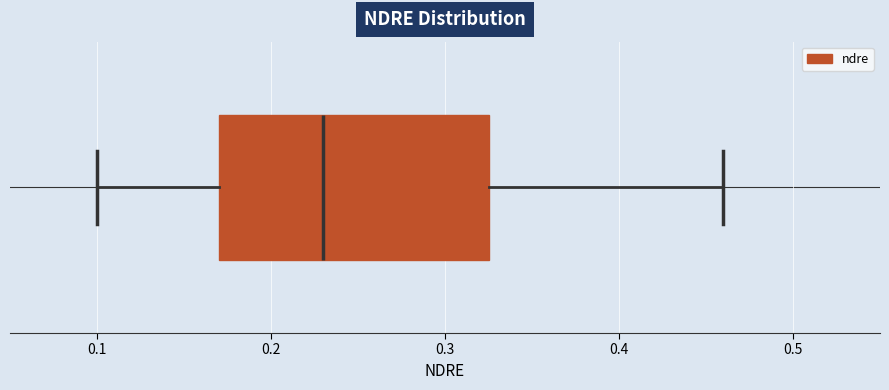

Where does the right whisker of the box end on the x-axis? The values are not printed on the chart, so give them approximately, as read against the axis.

0.46